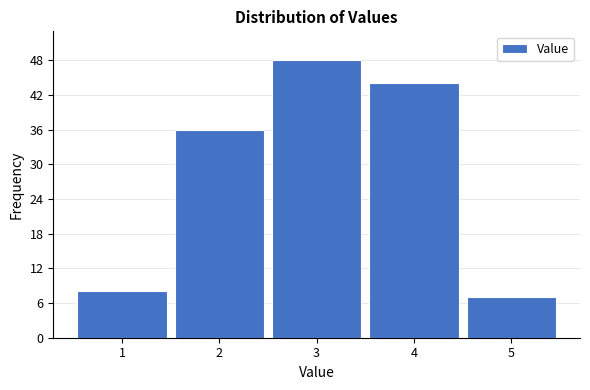

How tall is the bar that spans 2.5 to 3.5 on the x-axis? The values are not printed on the chart, so give them approximately, as read against the axis.

48